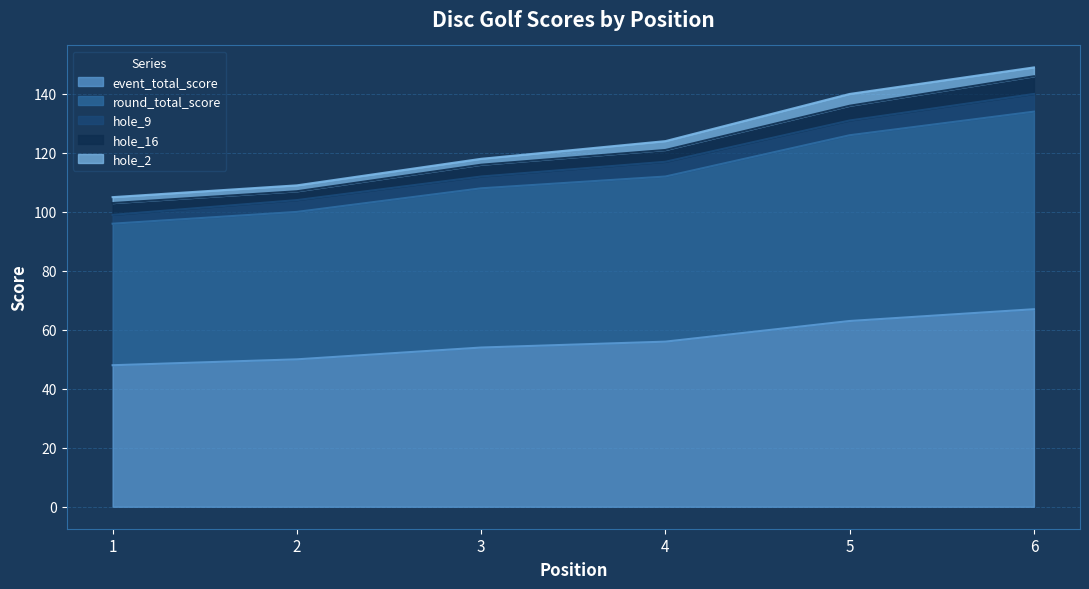

What is the value of the round_total_score point at the 1st from the left?

48